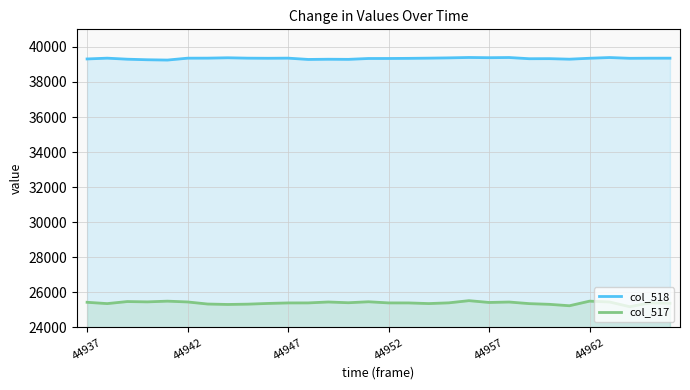

True or false: col_517 and col_518 intersect in this chart.

False